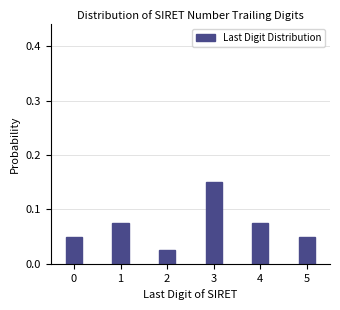

What is the sum of all values?

0.4